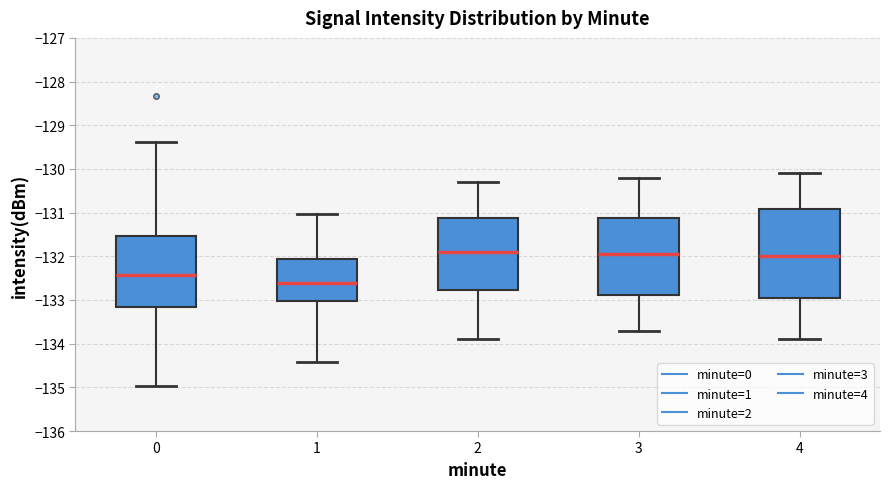

Which box has the lowest median line?

1